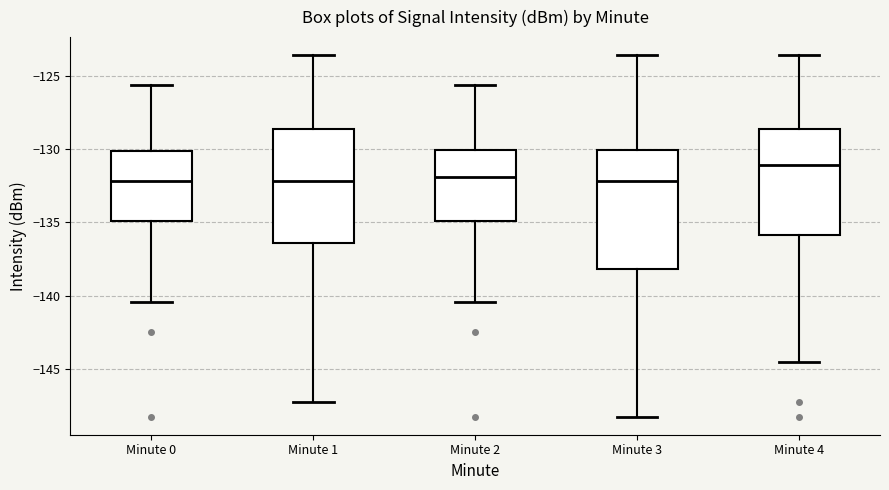

Which box's median line is the highest?

Minute 4